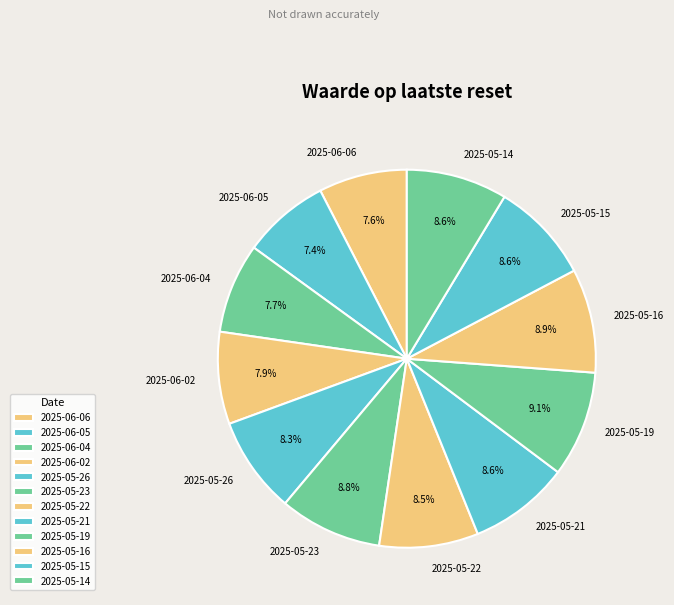

To the nearest percent, what is the average slice percentage?

8%